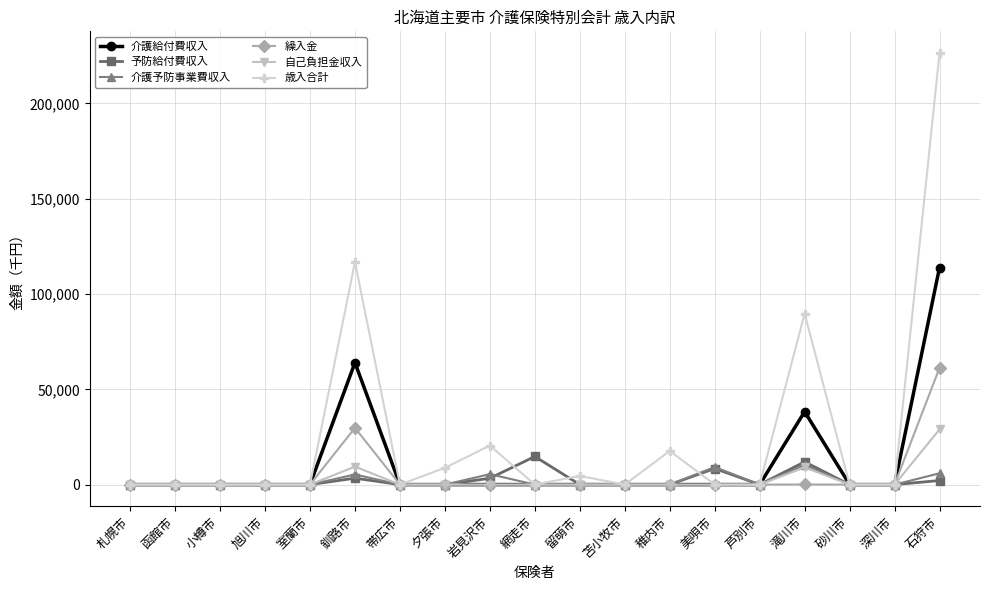

What value does the 介護予防事業費収入 series have at 美唄市?

9233.2